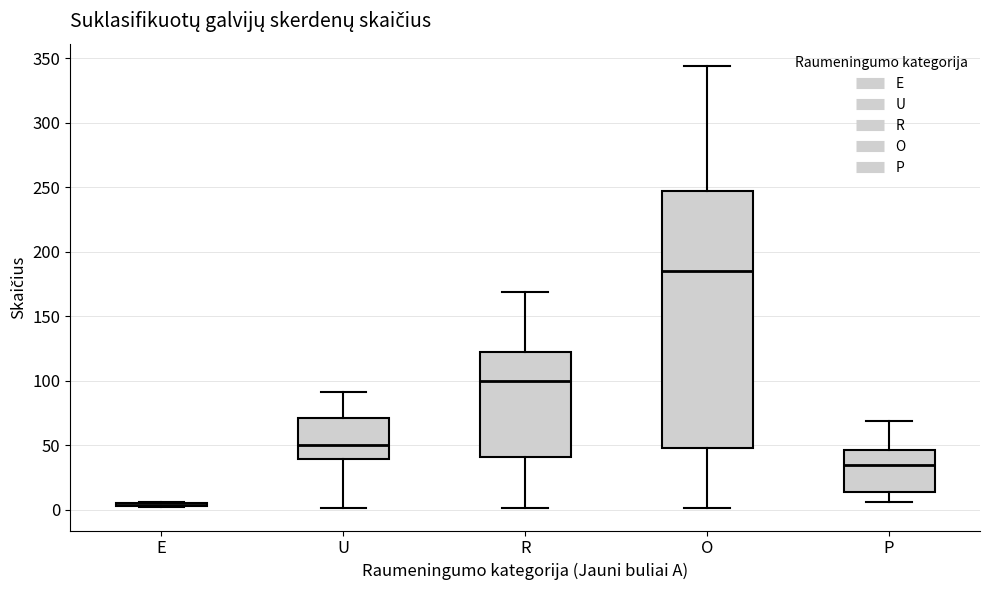

Which box is the tallest, from its lower edge to its upper edge?

O